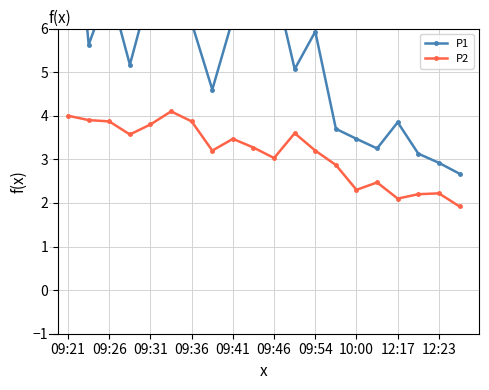

At which label is P2 closest to 3?

09:46